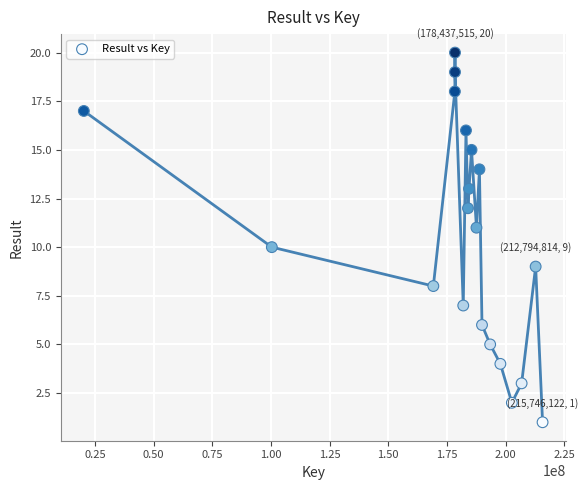

What is the range of X values (max minus min)?

195433455